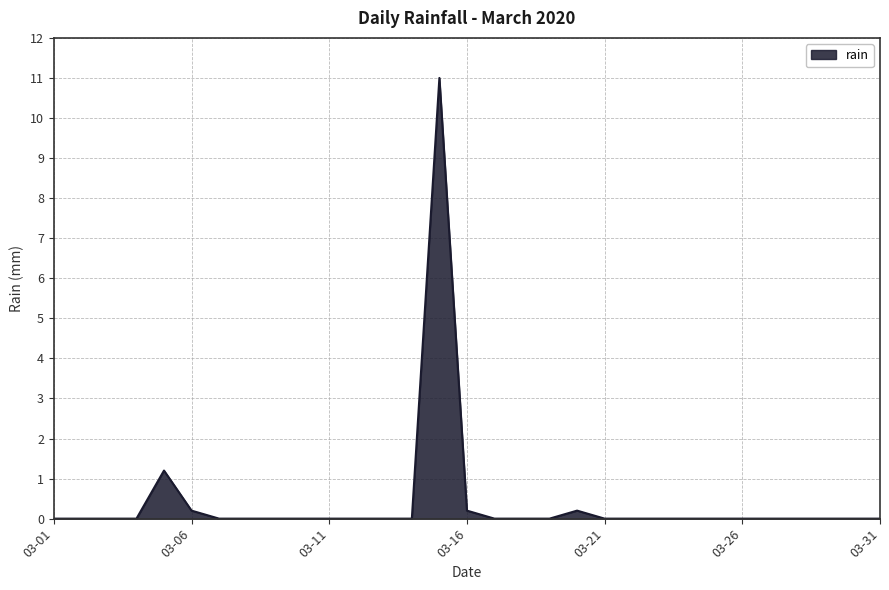

What is the greatest value displayed?

11.0